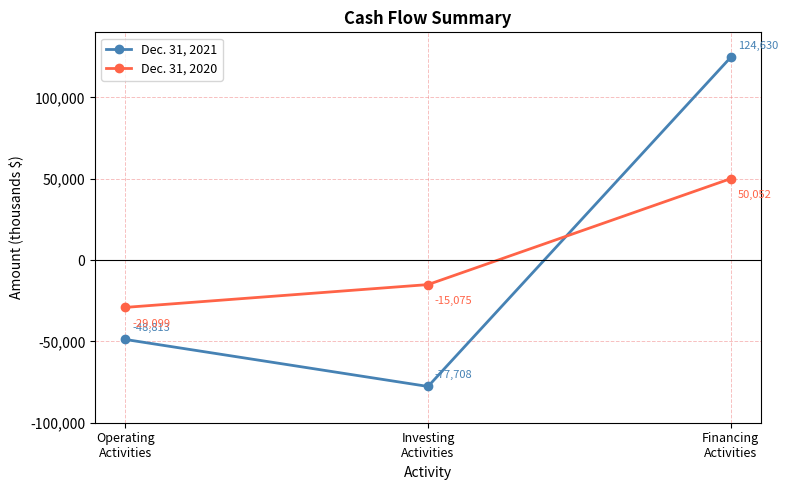

How many data points in Dec. 31, 2020 are less than -15075?

1